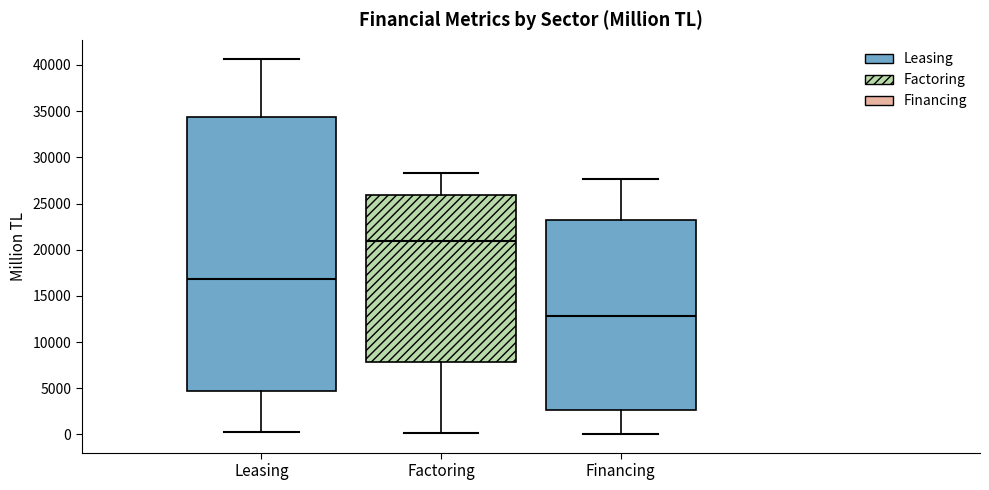

Reading left to right, transcribe this box plot: for each box, give where its median line is, the range the box spans, and where its two whiskers end, as read against the y-axis. The values are not printed on the chart, so give them approximately, as read against the axis.

Leasing: median 17000, box 4500 to 34500, whiskers 500 to 40500
Factoring: median 21000, box 8000 to 26000, whiskers 0 to 28500
Financing: median 13000, box 2500 to 23500, whiskers 0 to 27500